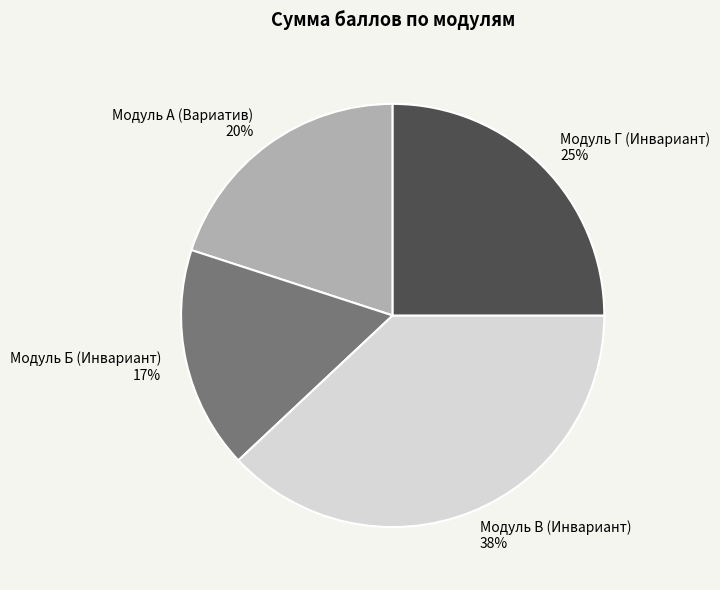

True or false: Модуль Б (Инвариант) accounts for 17% of the total.

True